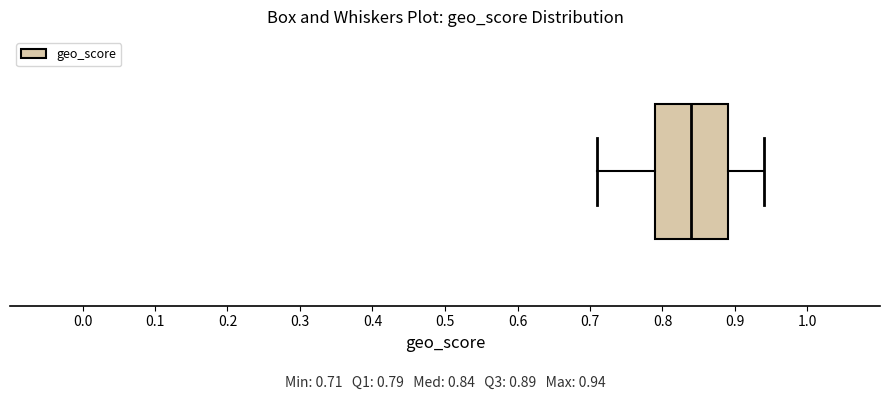

Transcribe this box plot: give where the median line is, the range the box spans, and where the two whiskers end, as read against the x-axis. The values are not printed on the chart, so give them approximately, as read against the axis.

median 0.84, box 0.79 to 0.89, whiskers 0.71 to 0.94